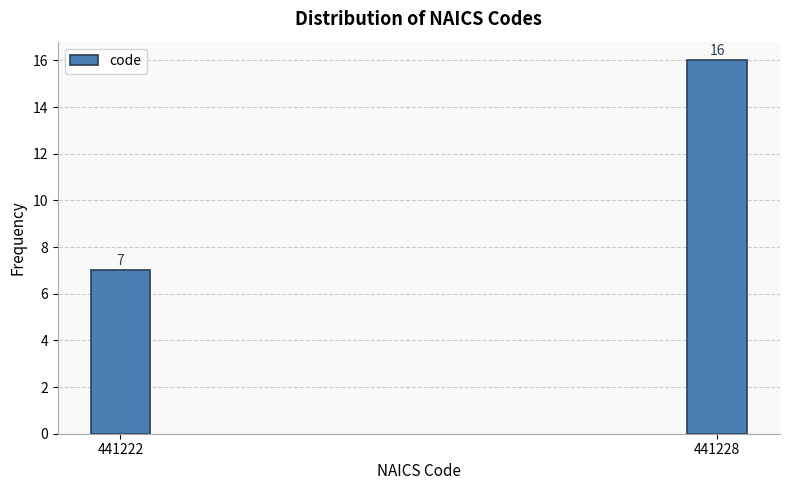

Reading left to right, what are all the values shown in this chart?

441222=7	441228=16